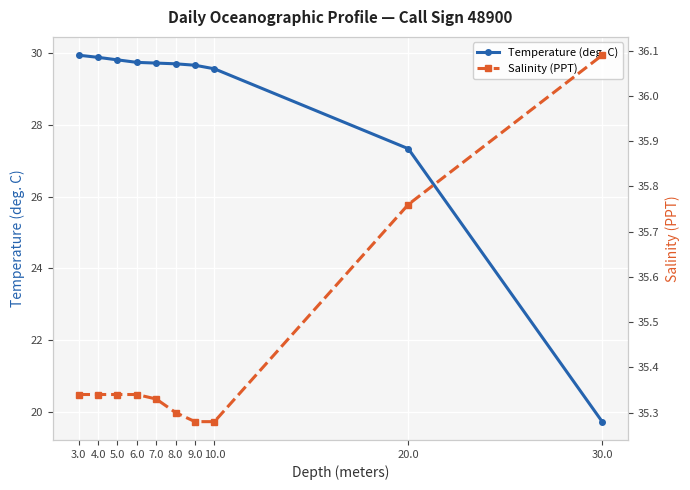

Which label corresponds to the largest value in the chart?

30.0